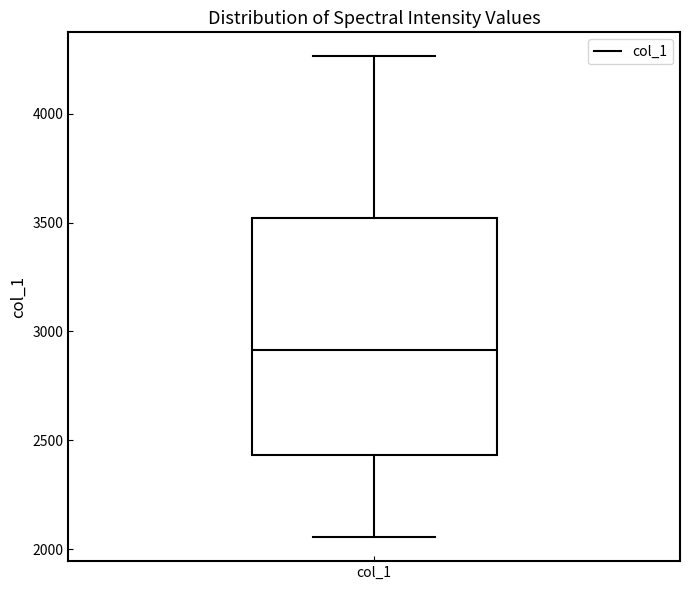

Where is the lower edge of the box for col_1 on the y-axis? The values are not printed on the chart, so give them approximately, as read against the axis.

2450